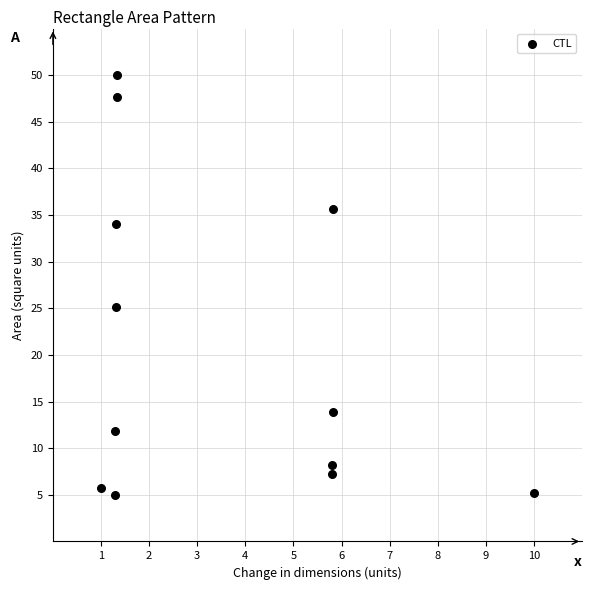

What Y value in the scatter plot is closest to 27?

25.1